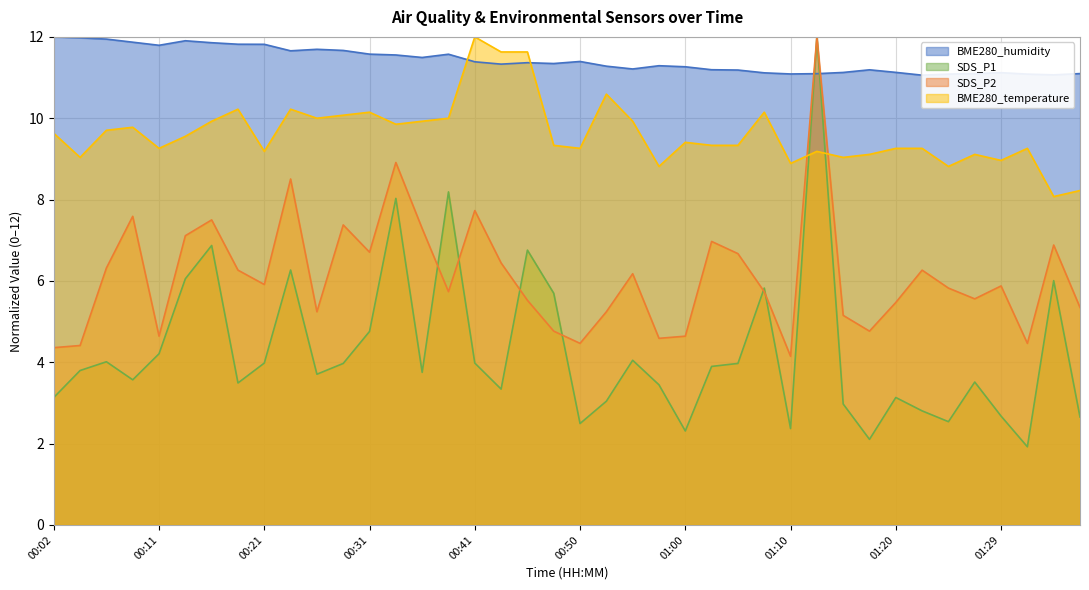

What is the difference between the SDS_P2 values at 01:24 and 01:34?

1.1